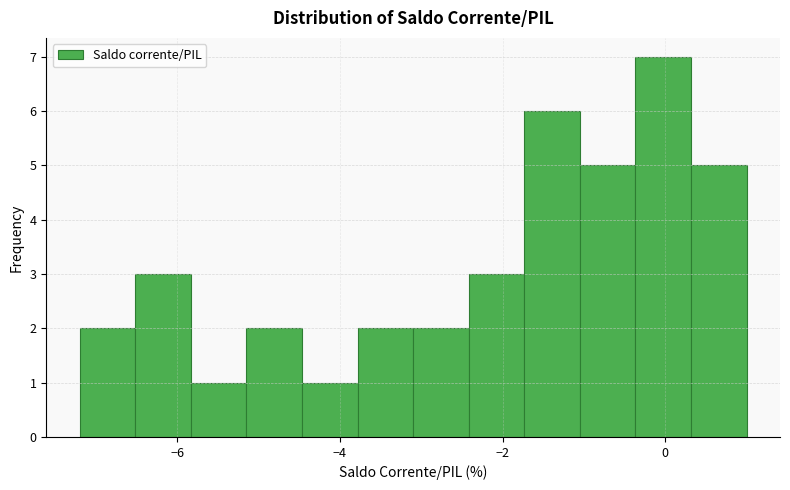

Around what value on the x-axis is the tallest bar? Give the approximate position of its centre, as read against the axis.

0.0